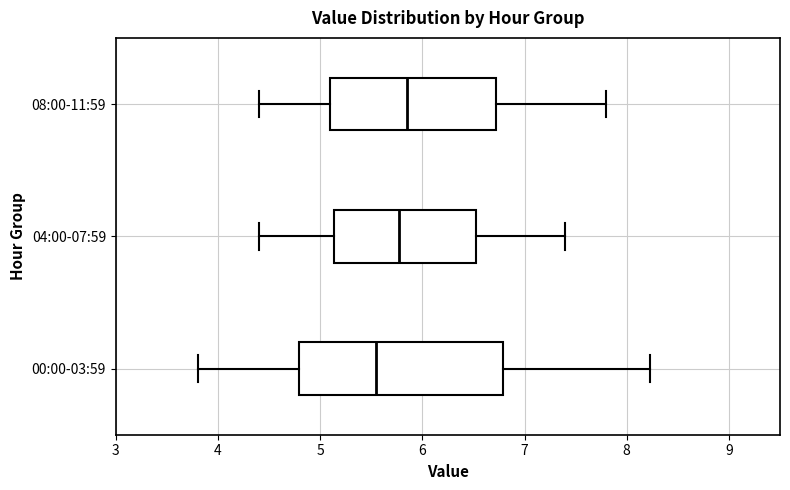

Reading bottom to top, transcribe this box plot: for each box, give where its median line is, the range the box spans, and where its two whiskers end, as read against the x-axis. The values are not printed on the chart, so give them approximately, as read against the axis.

00:00-03:59: median 5.6, box 4.8 to 6.8, whiskers 3.8 to 8.2
04:00-07:59: median 5.8, box 5.1 to 6.5, whiskers 4.4 to 7.4
08:00-11:59: median 5.9, box 5.1 to 6.7, whiskers 4.4 to 7.8